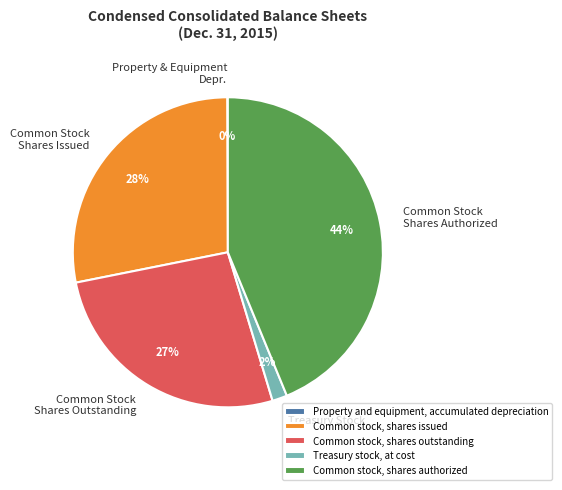

To the nearest percent, what is the average slice percentage?

20%